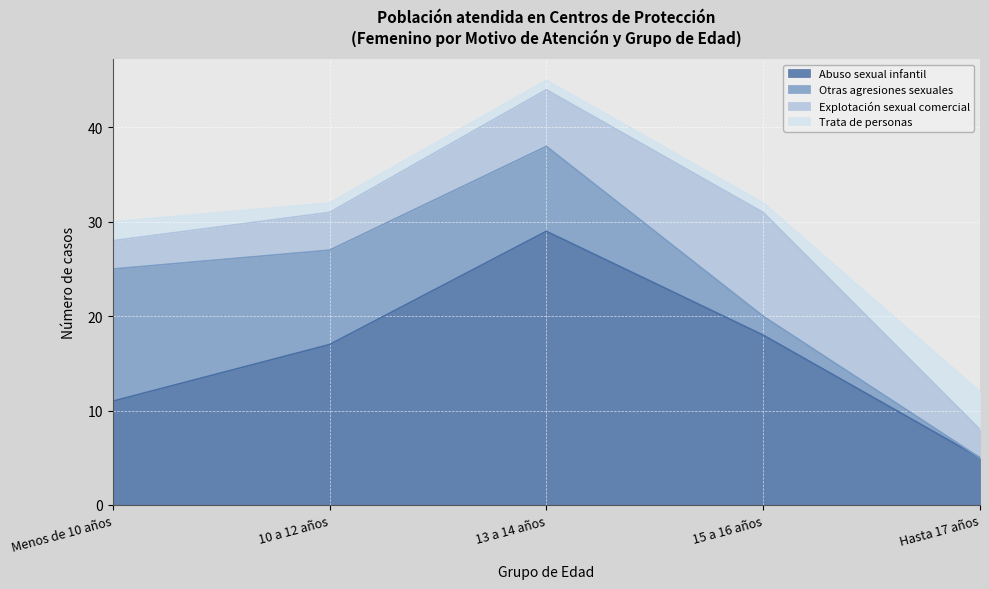

What is the difference between the maximum and minimum values in the Explotación sexual comercial series?

8